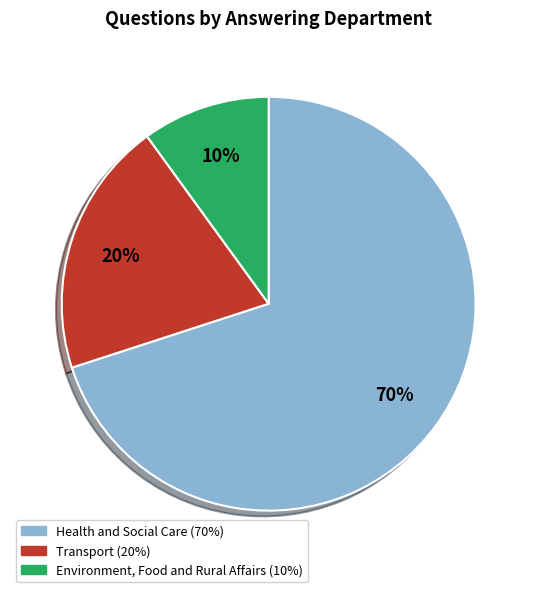

To the nearest percent, what is the difference between the largest and smallest slice percentages?

60%